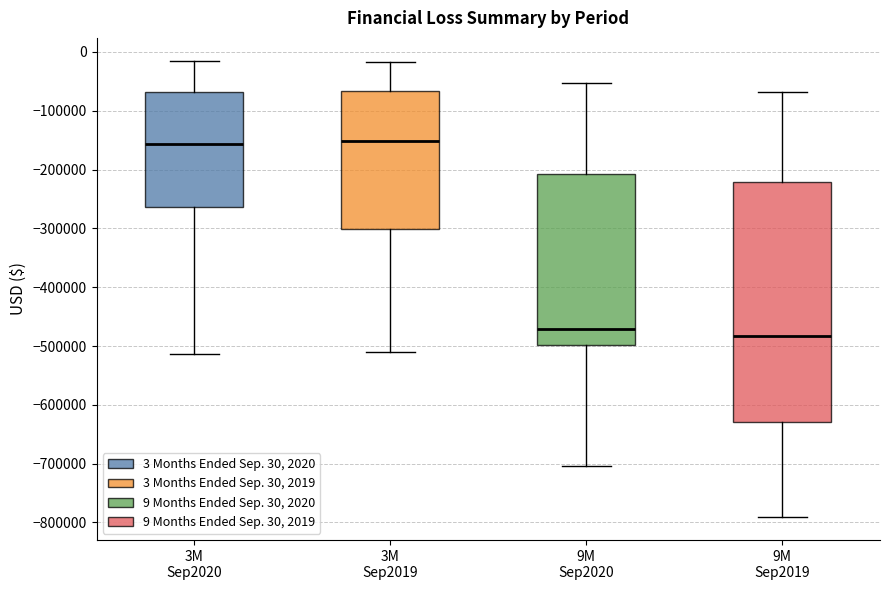

Which box is the tallest, from its lower edge to its upper edge?

9M Sep2019